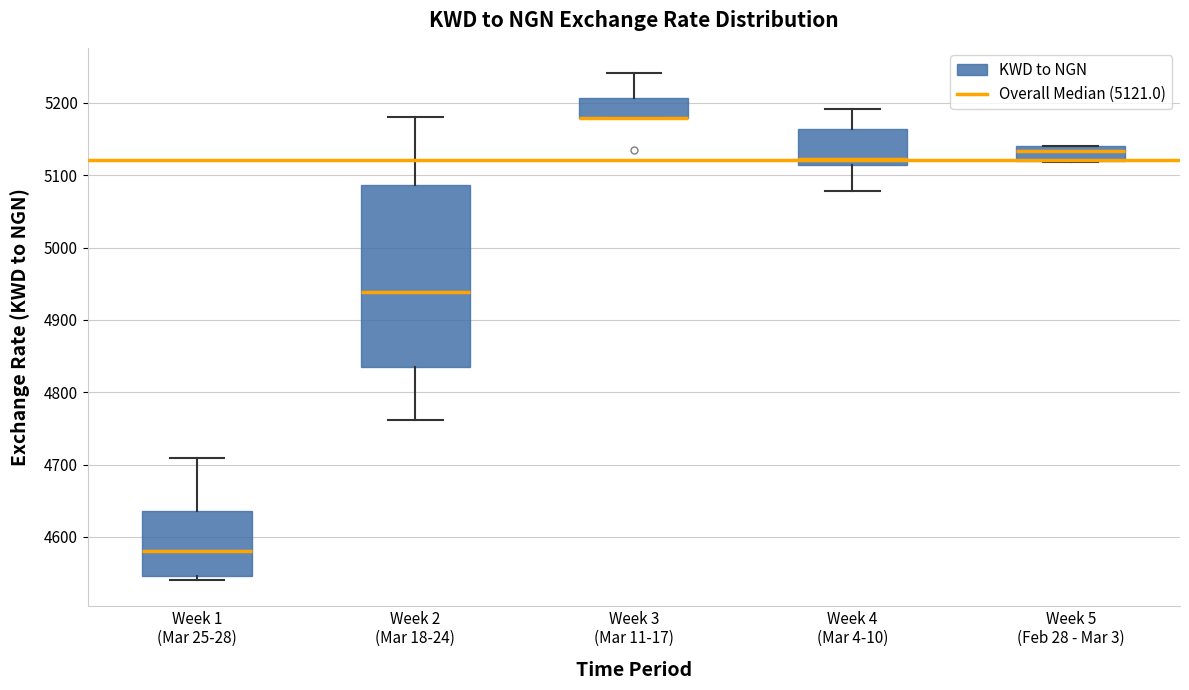

Comparing the boxes themselves (not the whiskers), which one is the tallest?

Week 2 (Mar 18-24)